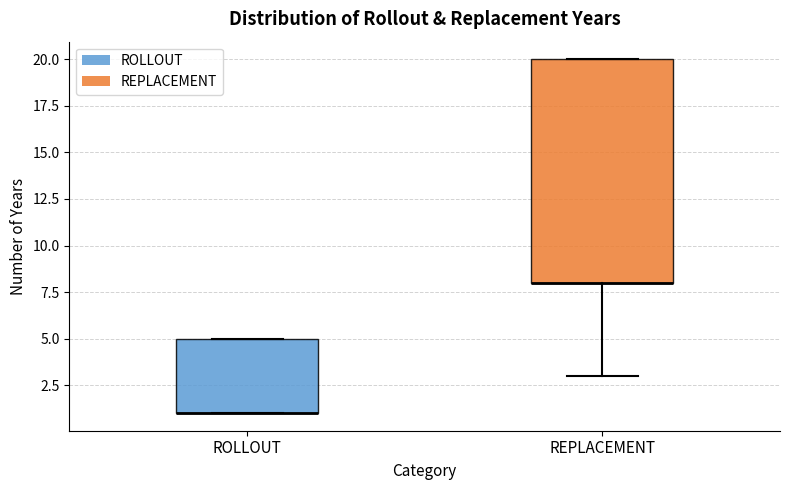

Where is the upper edge of the box for ROLLOUT on the y-axis? The values are not printed on the chart, so give them approximately, as read against the axis.

5